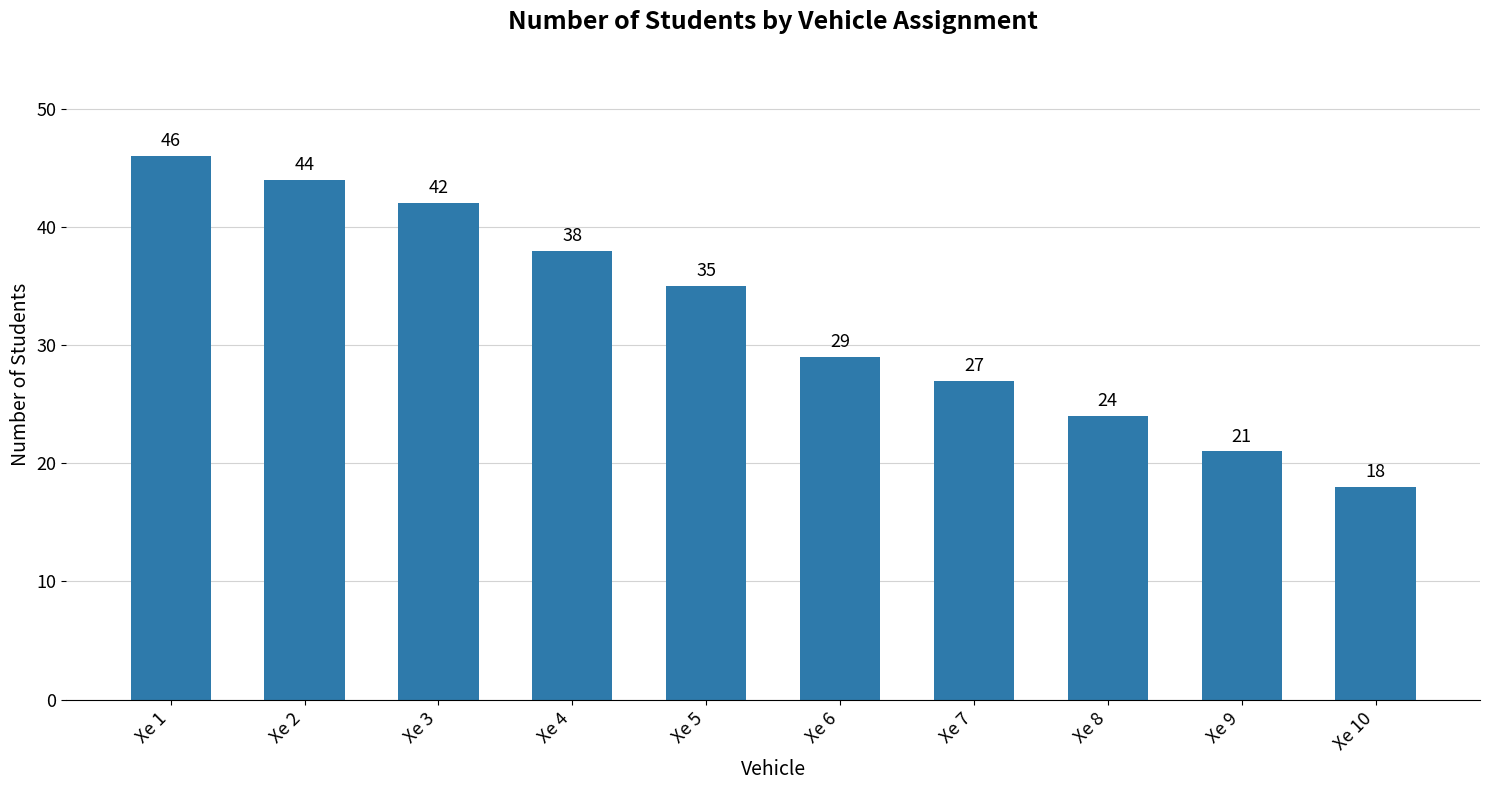

Where does the data first go above 35?

Xe 1